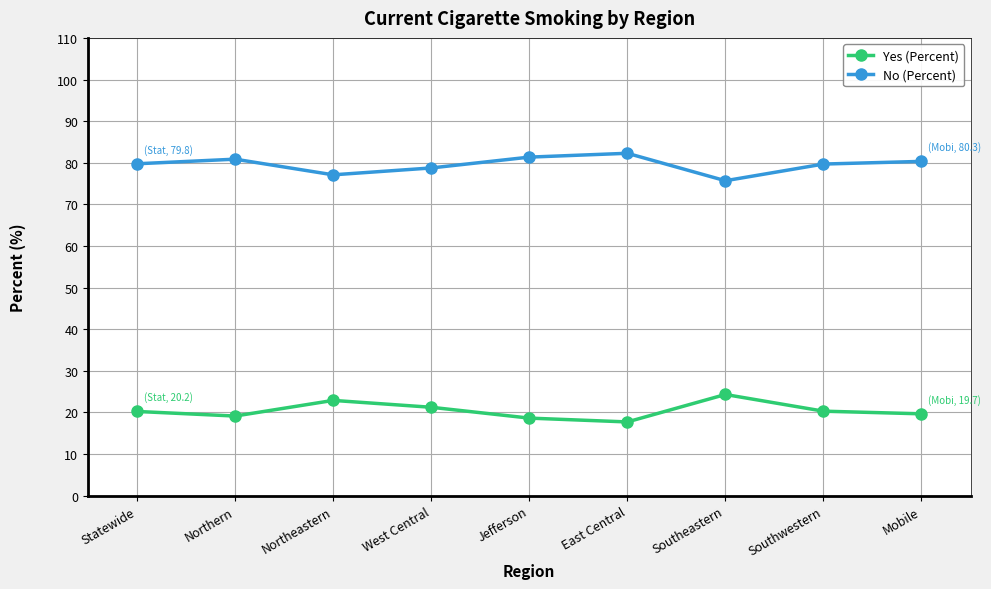

What is the label of the 4th point from the left?

West Central